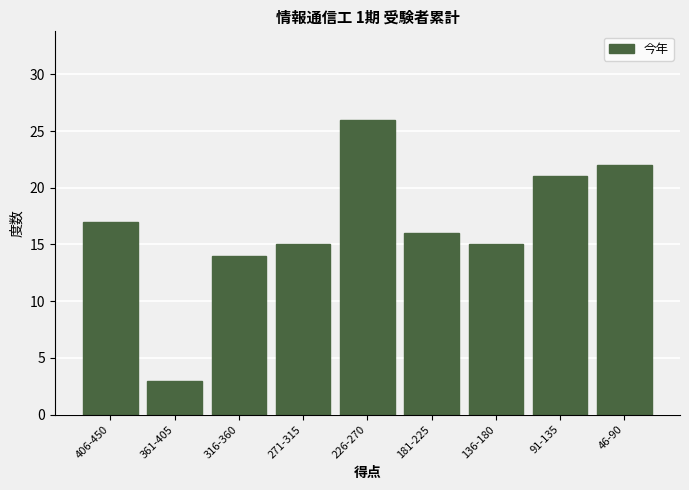

Reading right to left, extract all data points from this chart.

22	21	15	16	26	15	14	3	17